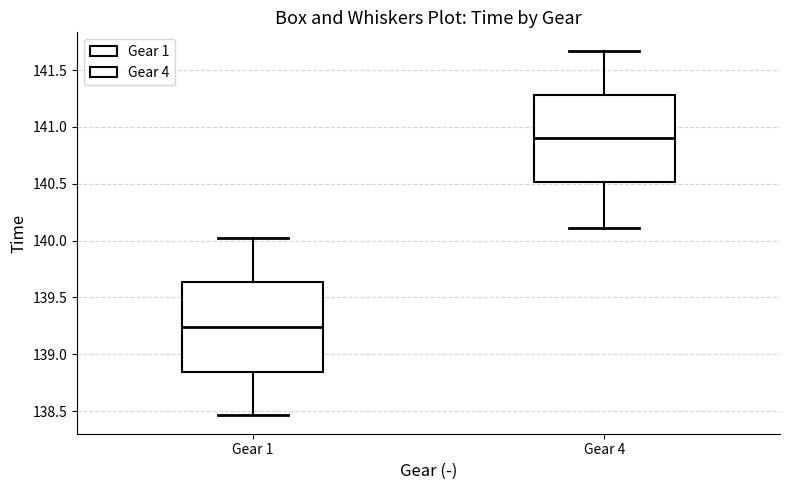

Which box has the lowest median line?

Gear 1